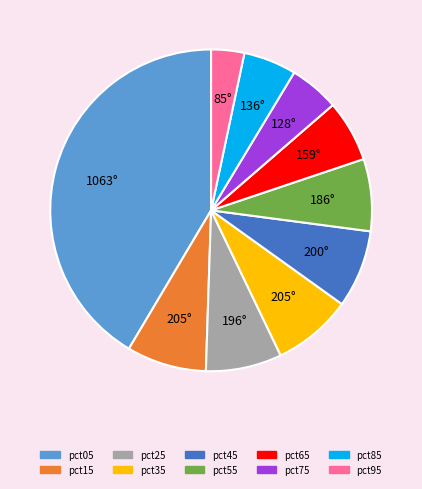

Which slice is the smallest?

pct95